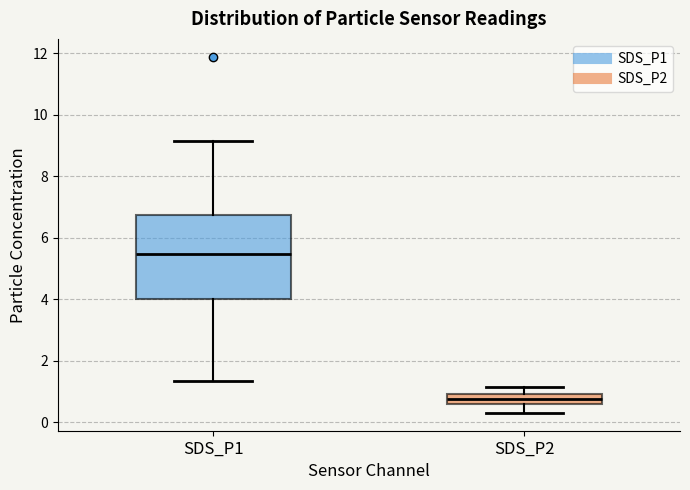

Comparing the boxes themselves (not the whiskers), which one is the tallest?

SDS_P1